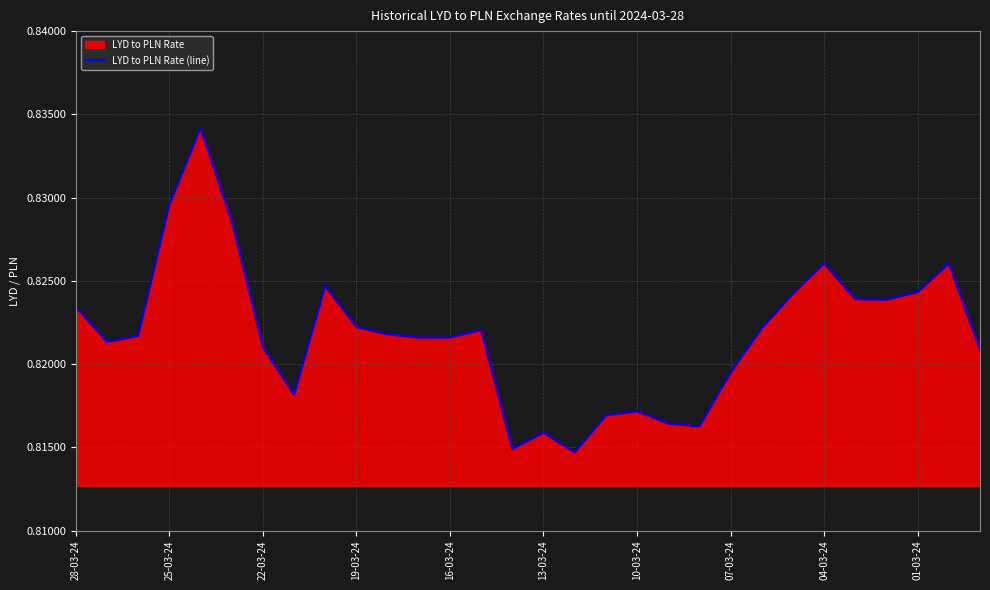

The chart shows a value of 1.1 at 10-03-24. True or false?

False